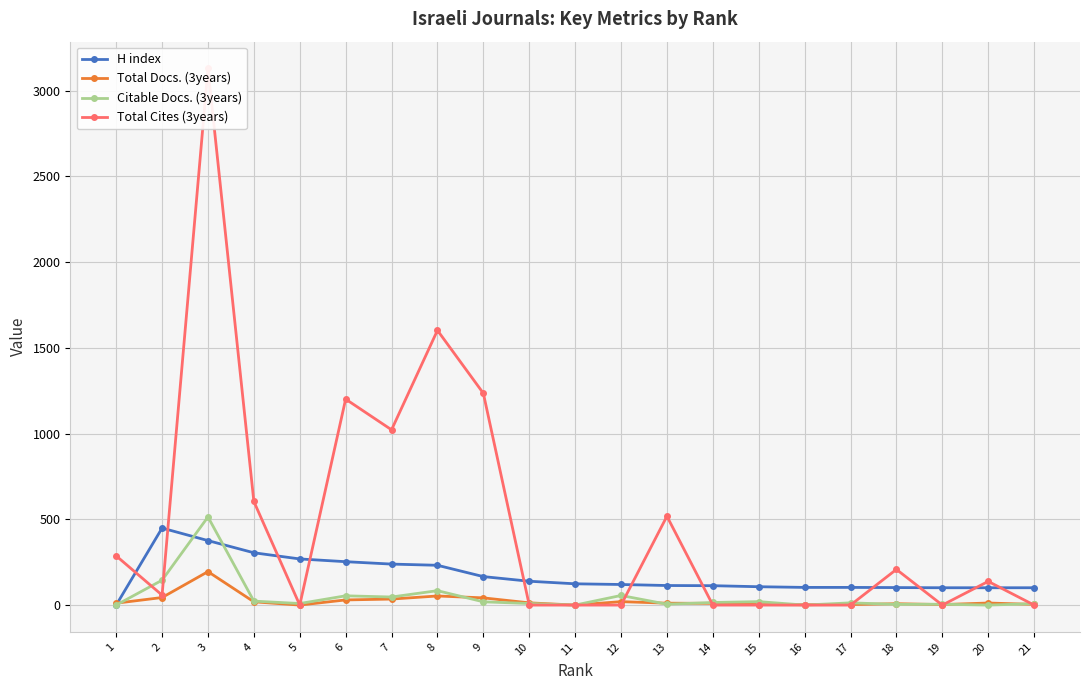

Is this an area chart (filled region under the line)?

No